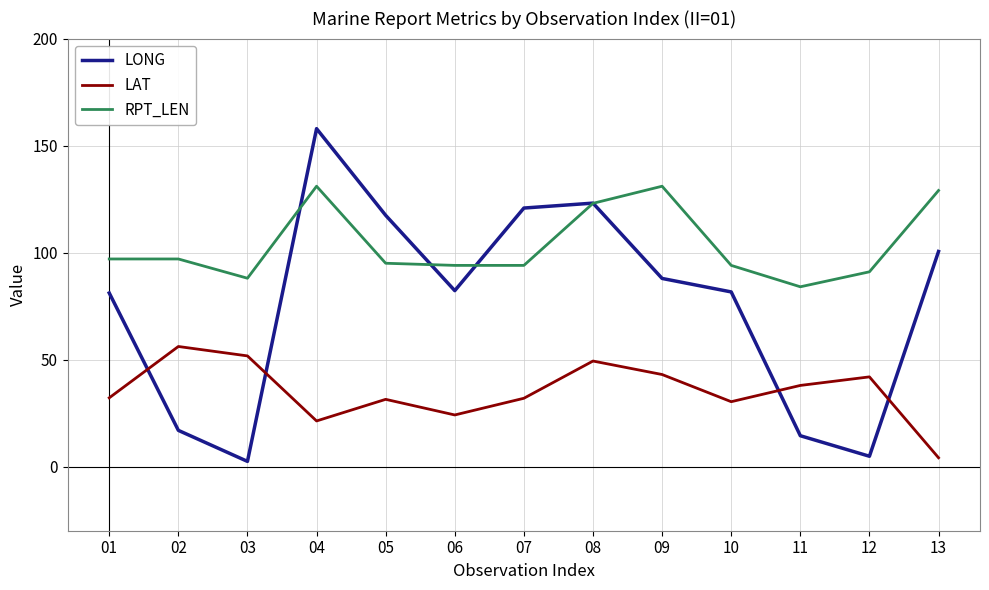

The value of LAT at 06 is 16.1. True or false?

False